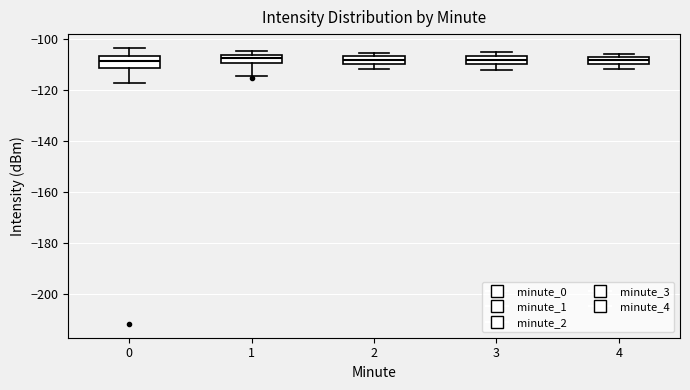

Where is the lower edge of the box at x = 1 on the y-axis? The values are not printed on the chart, so give them approximately, as read against the axis.

-110